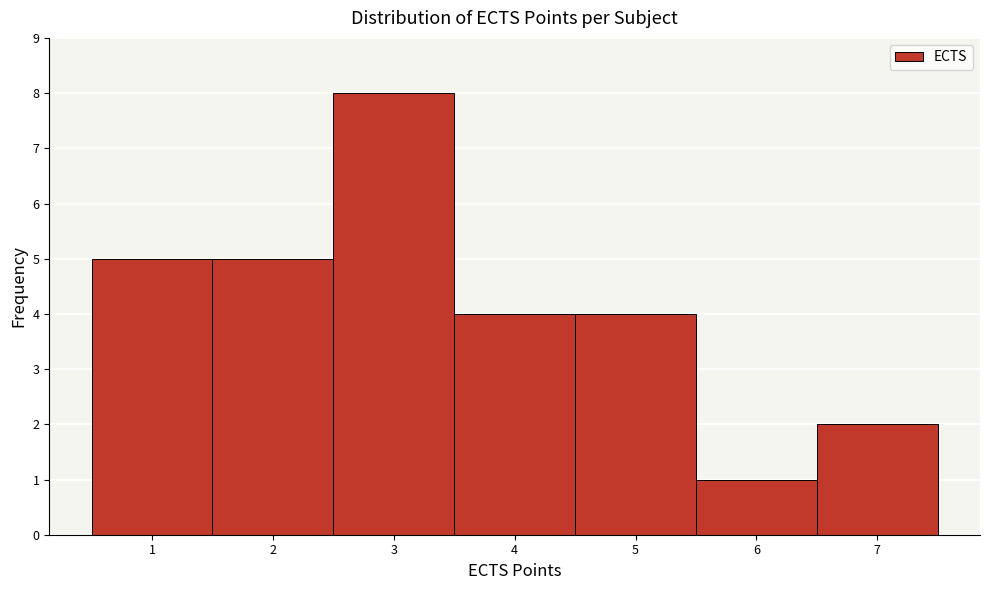

Reading left to right, transcribe this chart: for each bar, give the range it covers on the x-axis and its height. The values are not printed on the chart, so give them approximately, as read against the axis.

0.5 to 1.5: 5
1.5 to 2.5: 5
2.5 to 3.5: 8
3.5 to 4.5: 4
4.5 to 5.5: 4
5.5 to 6.5: 1
6.5 to 7.5: 2